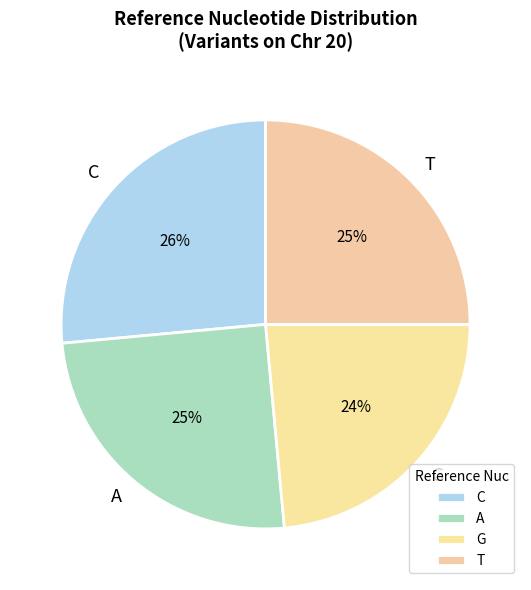

Is it true that G is 1% of the pie?

False